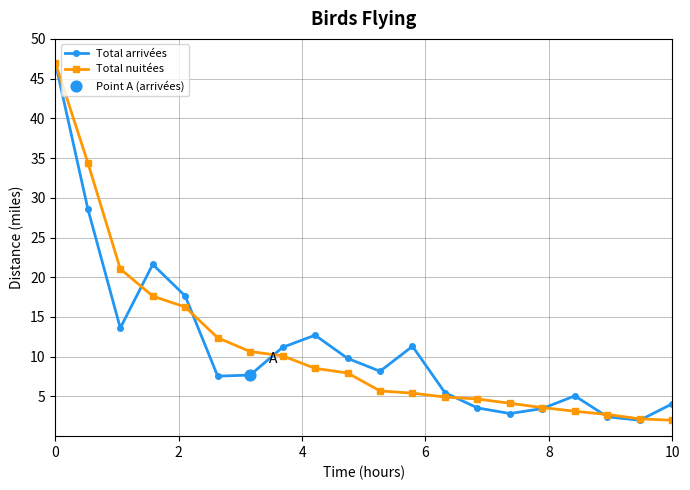

What is the value of the Total nuitées point at the 2nd from the left?

34.4